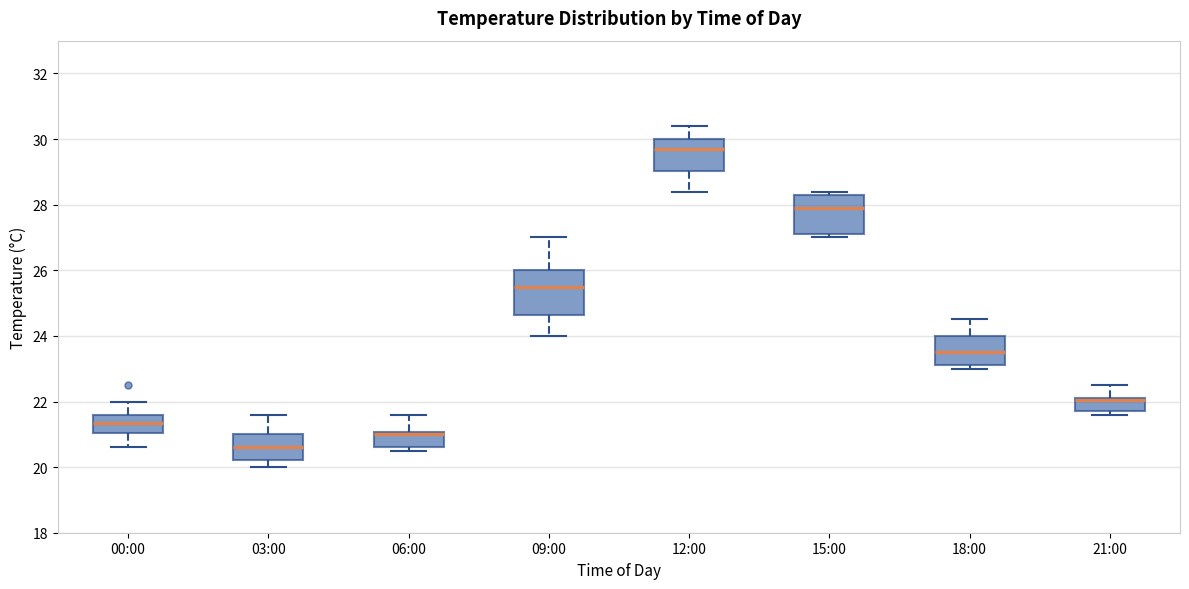

Reading left to right, transcribe this box plot: for each box, give where its median line is, the range the box spans, and where its two whiskers end, as read against the y-axis. The values are not printed on the chart, so give them approximately, as read against the axis.

00:00: median 21.4, box 21.0 to 21.6, whiskers 20.6 to 22.0
03:00: median 20.6, box 20.2 to 21.0, whiskers 20.0 to 21.6
06:00: median 21.0 (just below the box's upper edge), box 20.6 to 21.0, whiskers 20.6 (just below the box's lower edge) to 21.6
09:00: median 25.6, box 24.6 to 26.0, whiskers 24.0 to 27.0
12:00: median 29.8, box 29.0 to 30.0, whiskers 28.4 to 30.4
15:00: median 28.0, box 27.2 to 28.4, whiskers 27.0 to 28.4 (just above the box's upper edge)
18:00: median 23.6, box 23.2 to 24.0, whiskers 23.0 to 24.6
21:00: median 22.0 (drawn on the box's upper edge), box 21.8 to 22.2, whiskers 21.6 to 22.6